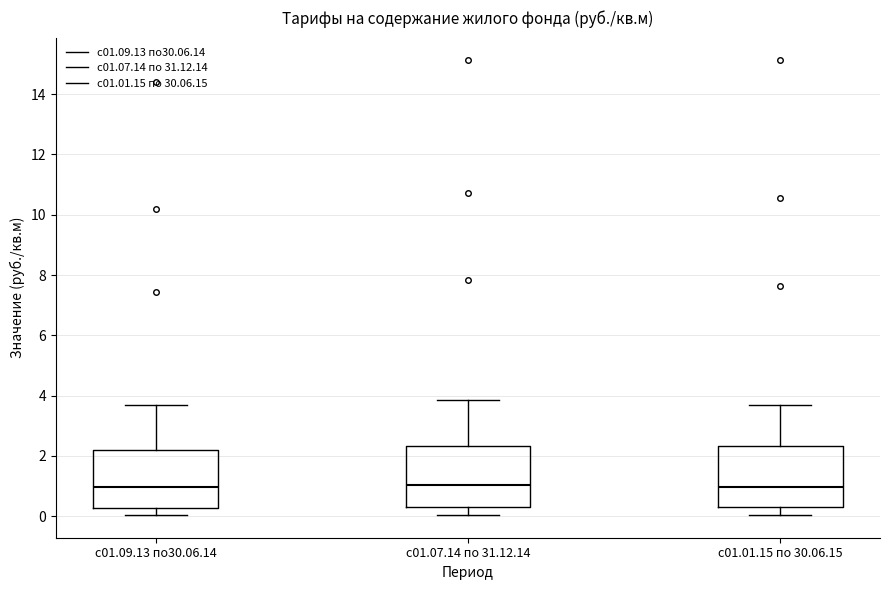

Reading left to right, transcribe this box plot: for each box, give where its median line is, the range the box spans, and where its two whiskers end, as read against the y-axis. The values are not printed on the chart, so give them approximately, as read against the axis.

с01.09.13 по30.06.14: median 1.0, box 0.2 to 2.2, whiskers 0.0 to 3.6
с01.07.14 по 31.12.14: median 1.0, box 0.2 to 2.4, whiskers 0.0 to 3.8
с01.01.15 по 30.06.15: median 1.0, box 0.2 to 2.4, whiskers 0.0 to 3.6